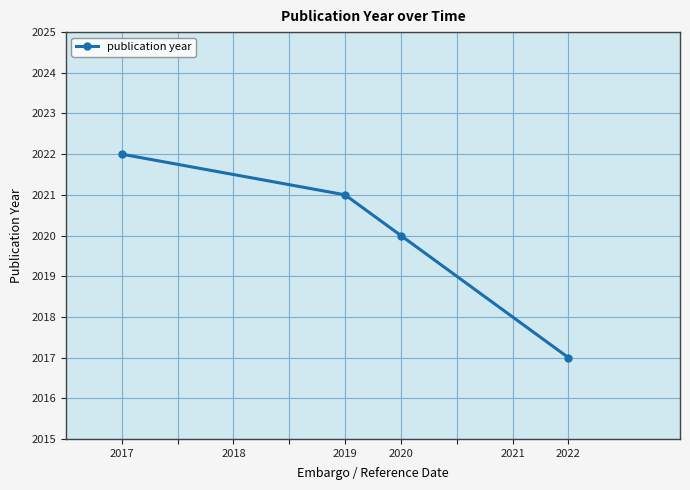

What is the ratio of the value at 2020 to the value at 2017?

1.0